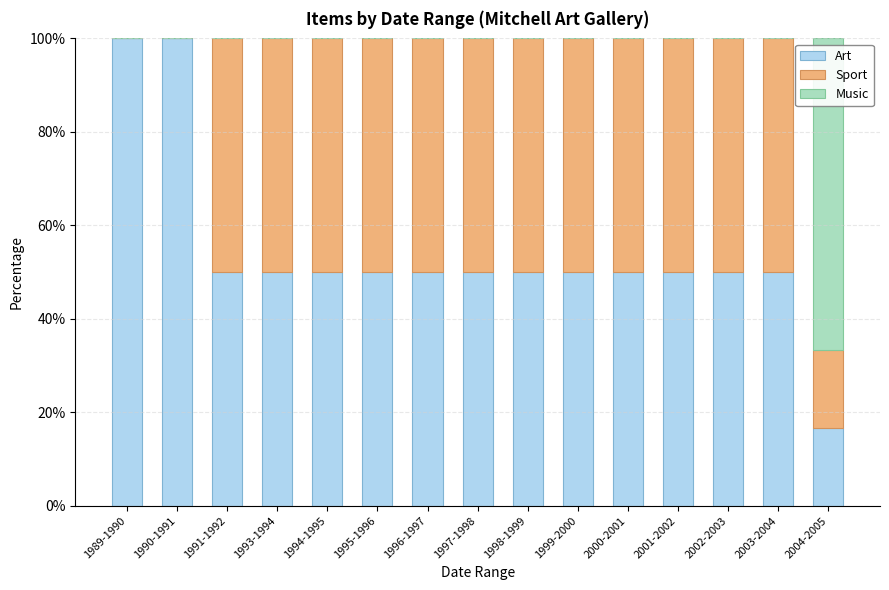

Where does the Art series first go above 50?

1989-1990